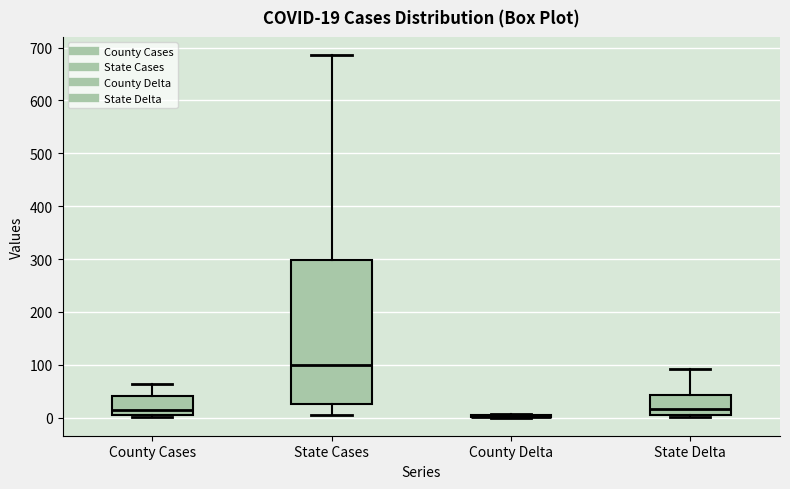

Comparing the boxes themselves (not the whiskers), which one is the tallest?

State Cases